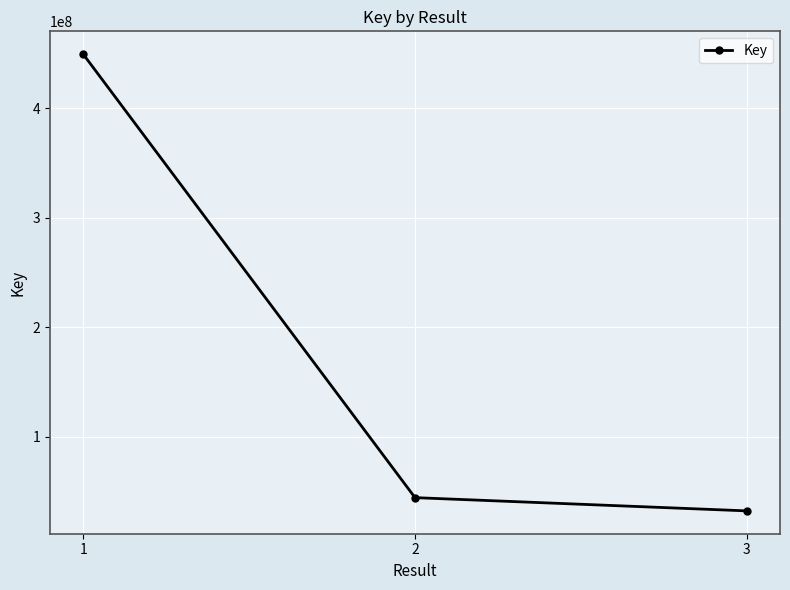

What is the greatest value displayed?

449489923